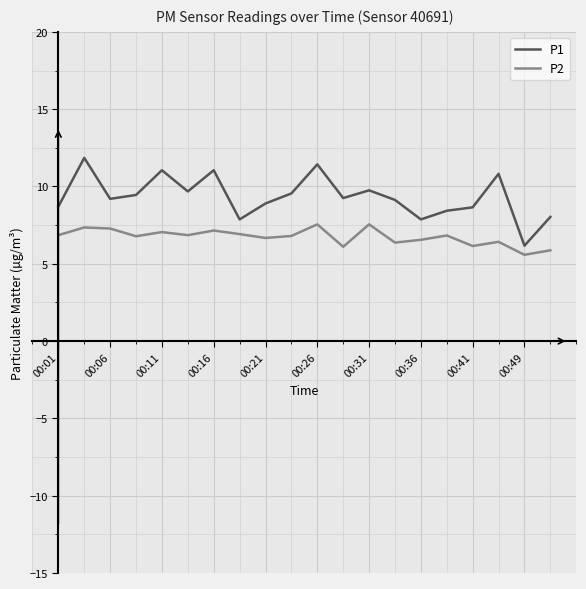

What is the lowest value of the P2 series?

5.6